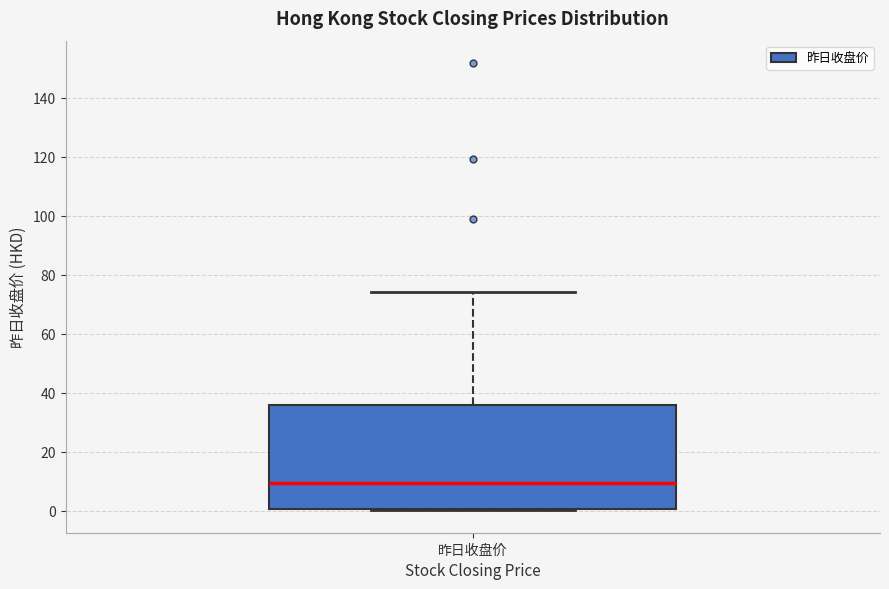

Where is the upper edge of the box for 昨日收盘价 on the y-axis? The values are not printed on the chart, so give them approximately, as read against the axis.

36